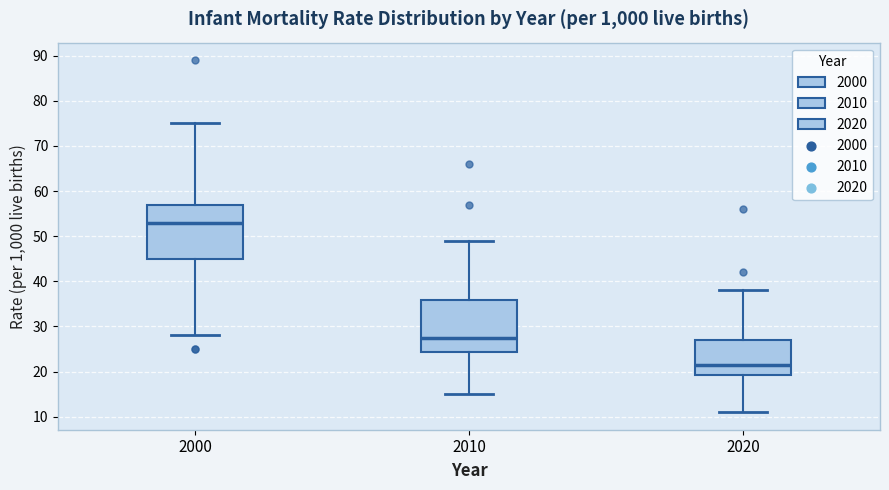

Reading left to right, transcribe this box plot: for each box, give where its median line is, the range the box spans, and where its two whiskers end, as read against the y-axis. The values are not printed on the chart, so give them approximately, as read against the axis.

2000: median 53, box 45 to 57, whiskers 28 to 75
2010: median 28, box 24 to 36, whiskers 15 to 49
2020: median 22, box 19 to 27, whiskers 11 to 38